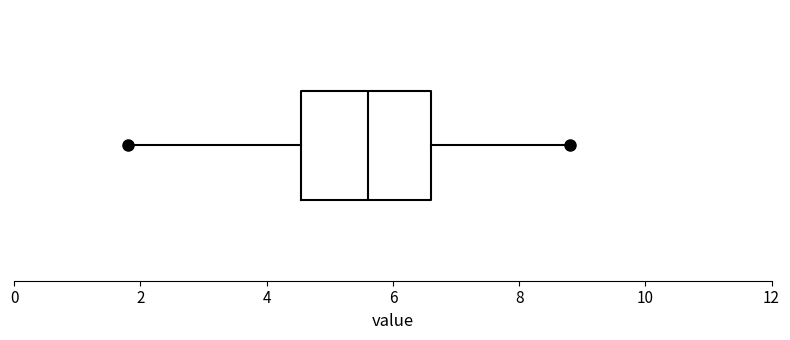

Transcribe this box plot: give where the median line is, the range the box spans, and where the two whiskers end, as read against the x-axis. The values are not printed on the chart, so give them approximately, as read against the axis.

median 5.6, box 4.6 to 6.6, whiskers 1.8 to 8.8